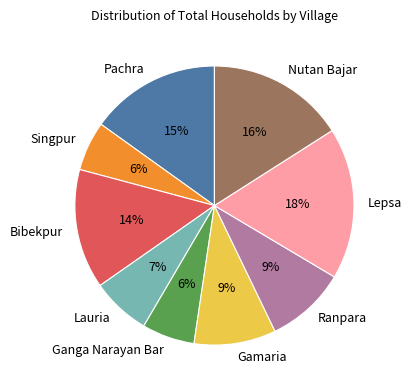

Which slice is the largest?

Lepsa